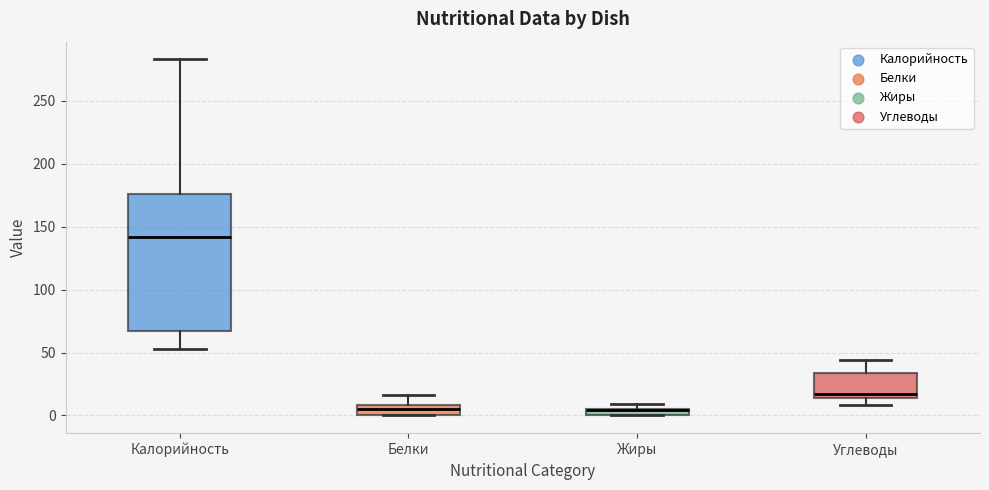

Where is the upper edge of the box for Белки on the y-axis? The values are not printed on the chart, so give them approximately, as read against the axis.

10